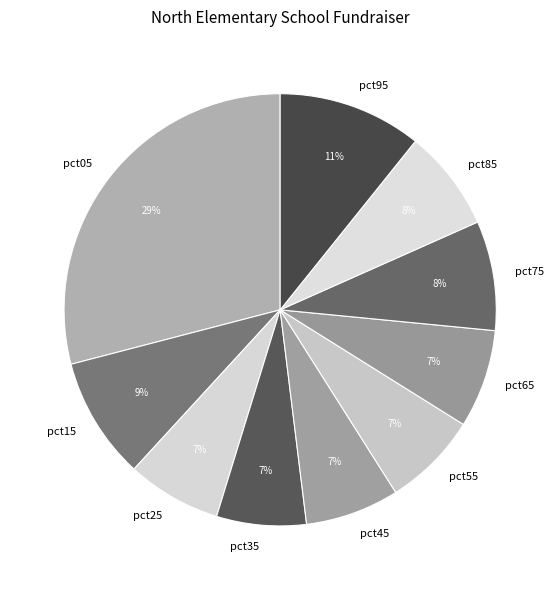

To the nearest percent, what is the difference between the largest and smallest slice percentages?

22%